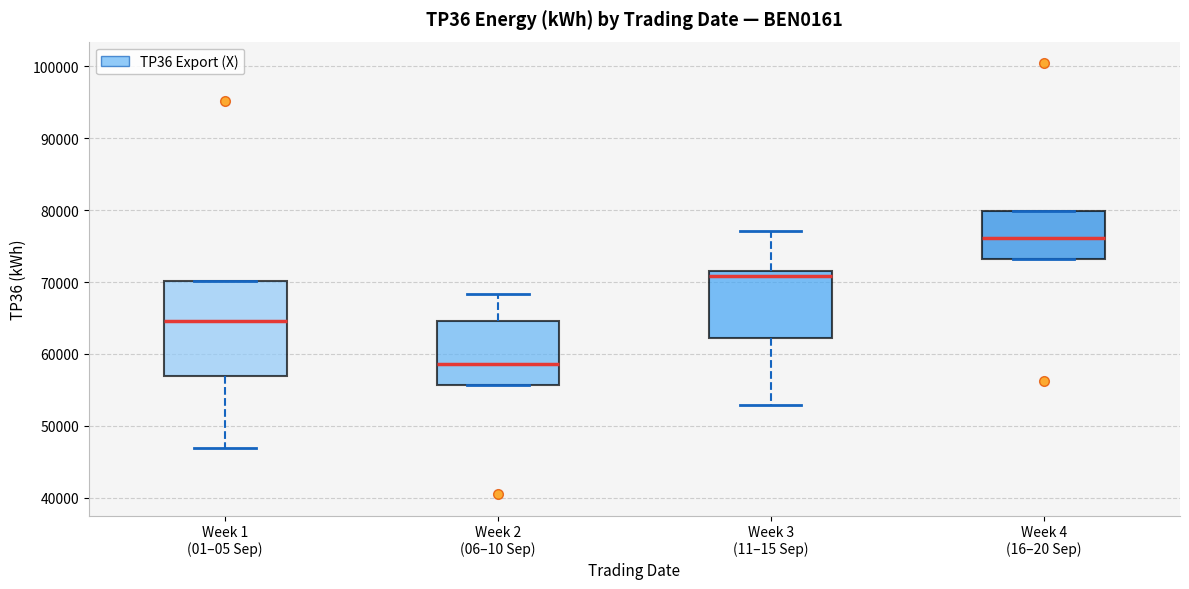

Which box is the tallest, from its lower edge to its upper edge?

Week 1 (01–05 Sep)